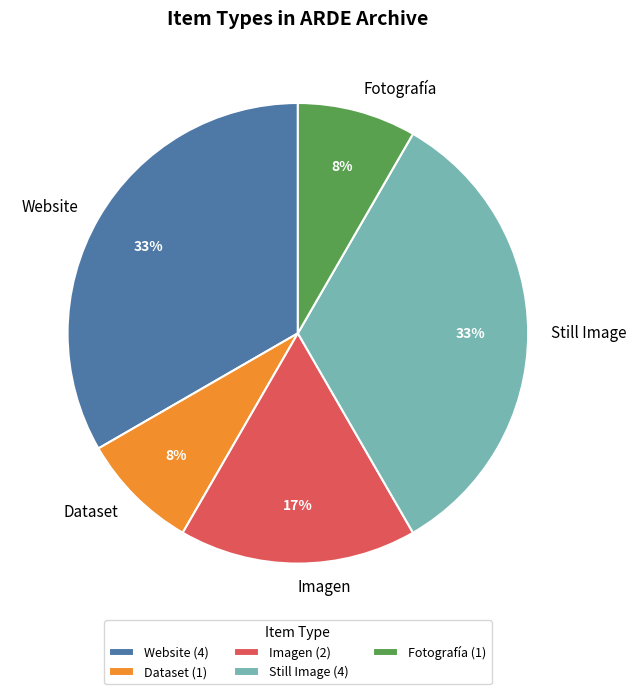

To the nearest percent, what is the difference between the largest and smallest slice percentages?

25%